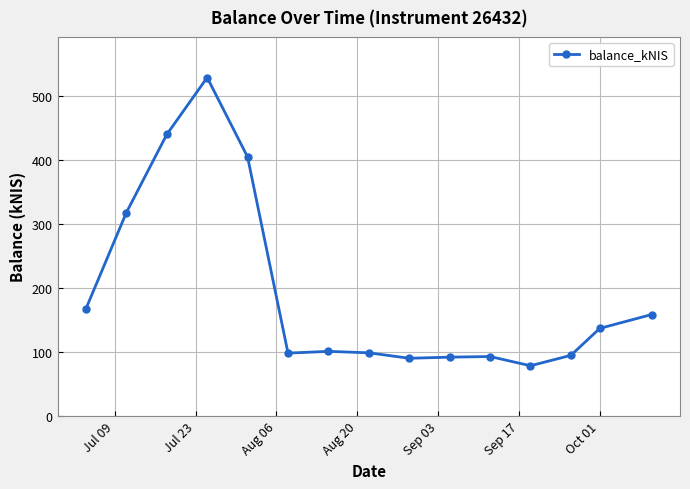

What is the average value?

193.5